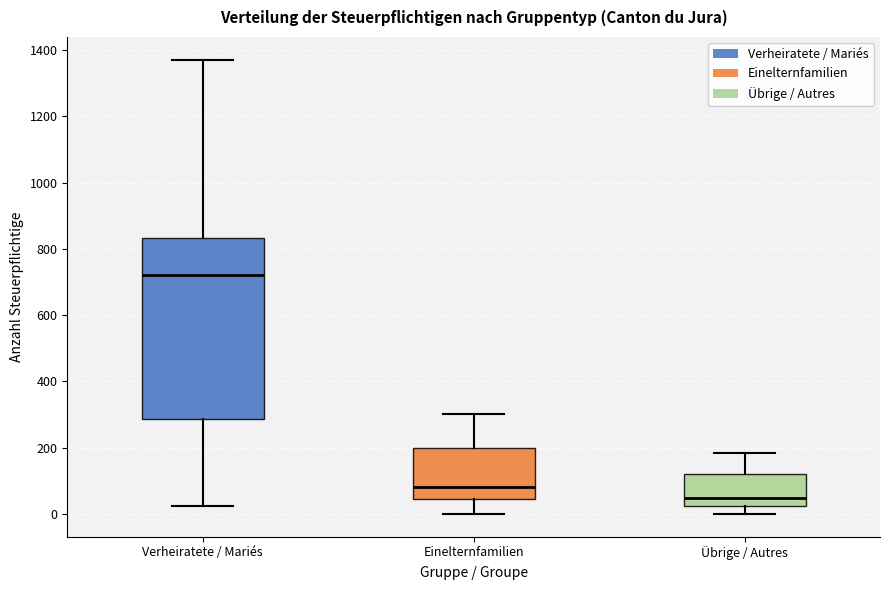

Which box has the lowest median line?

Übrige / Autres